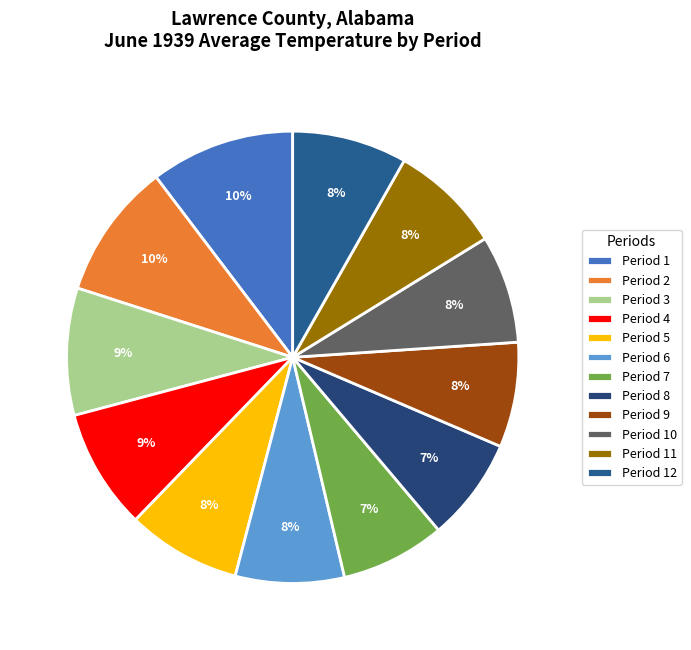

To the nearest percent, what portion does Period 10 represent?

8%